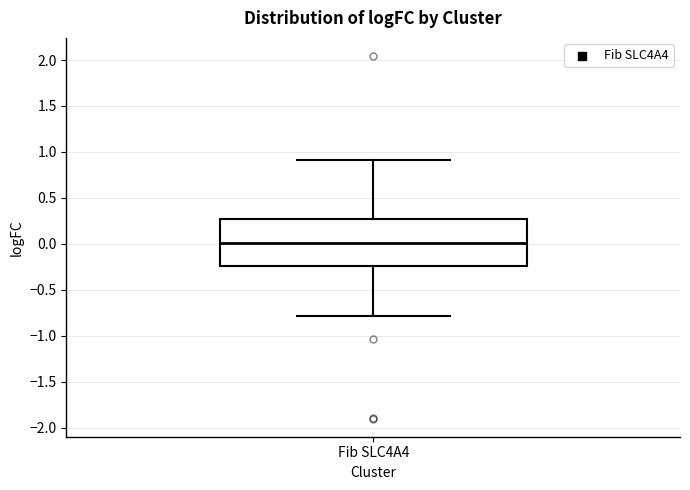

Where does the lower whisker of the box for Fib SLC4A4 end on the y-axis? The values are not printed on the chart, so give them approximately, as read against the axis.

-0.80